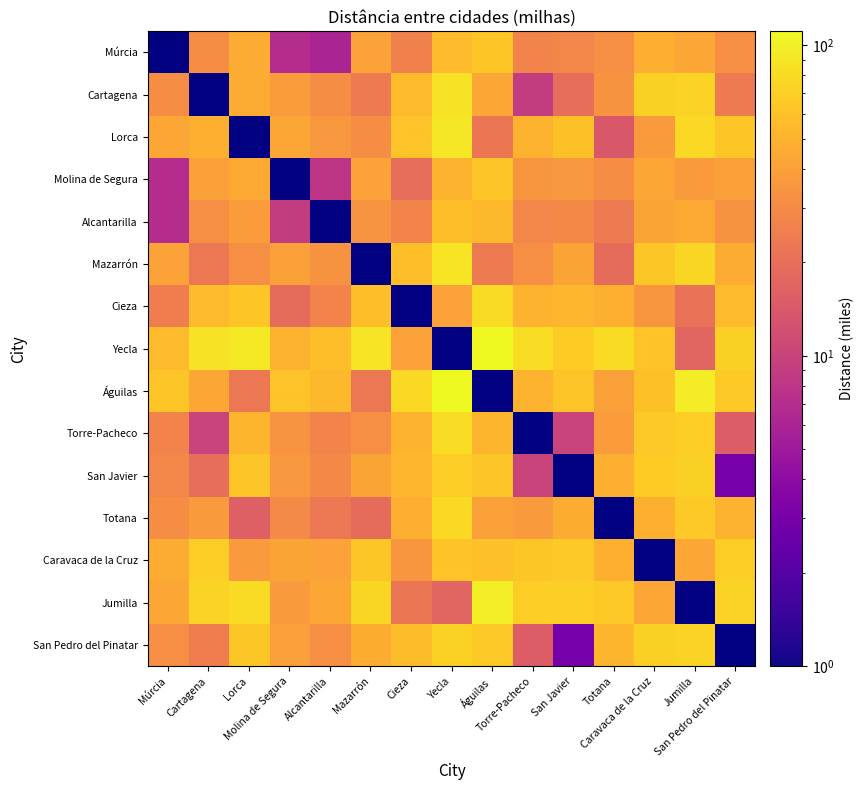

Which has a higher value, San Javier or Lorca?

Lorca